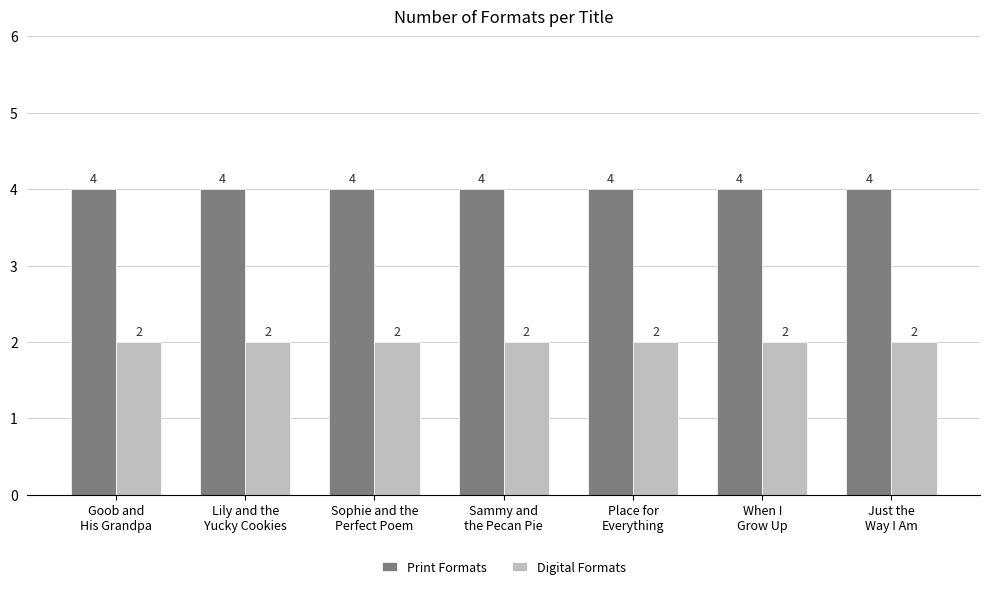

Count the number of data series in this chart.

2